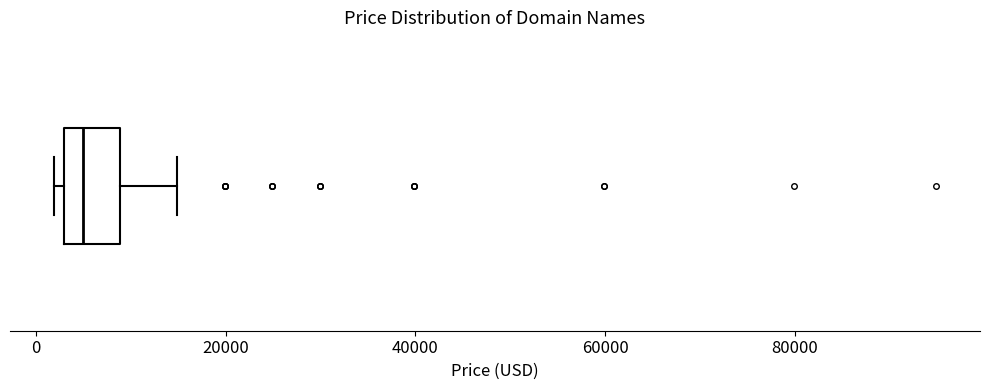

Where does the right whisker of the box end on the x-axis? The values are not printed on the chart, so give them approximately, as read against the axis.

14000